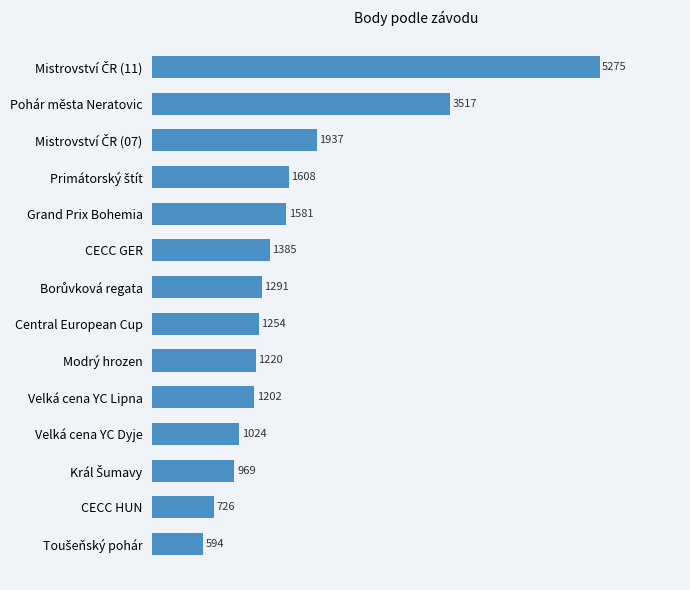

Are the bars horizontal?

Yes